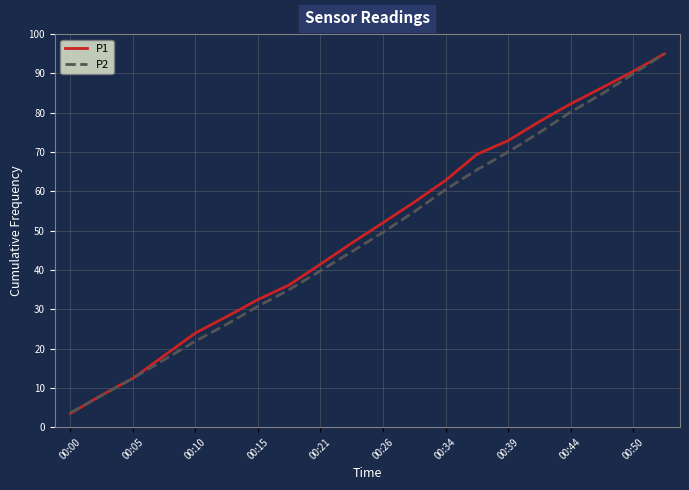

What are all the series names shown in the legend?

P1, P2